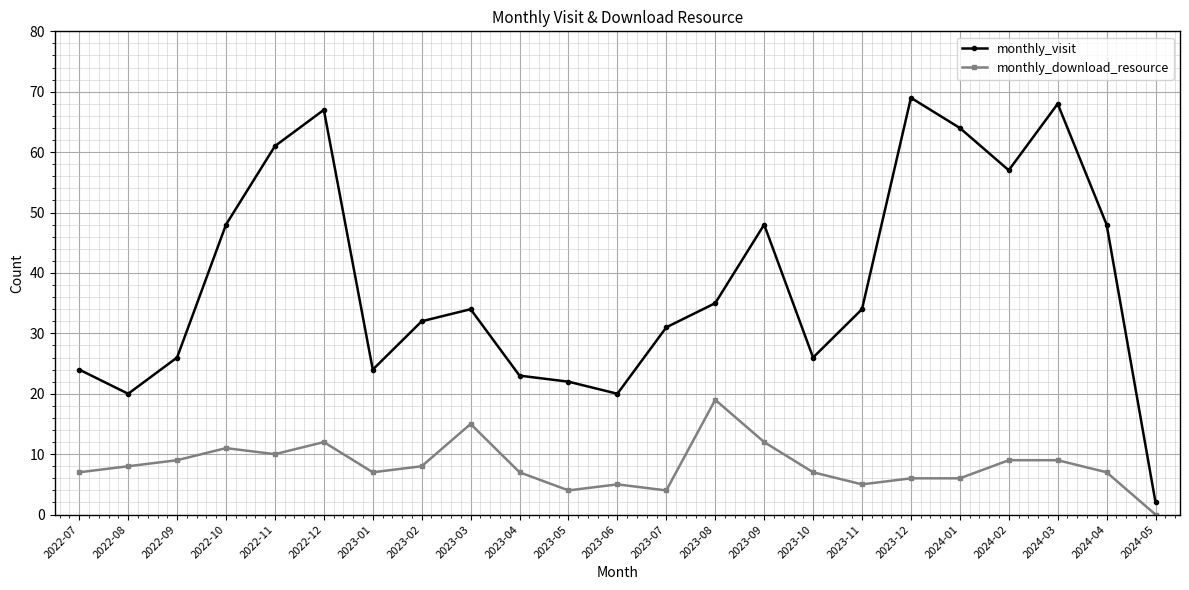

How many data points does each series have?

23